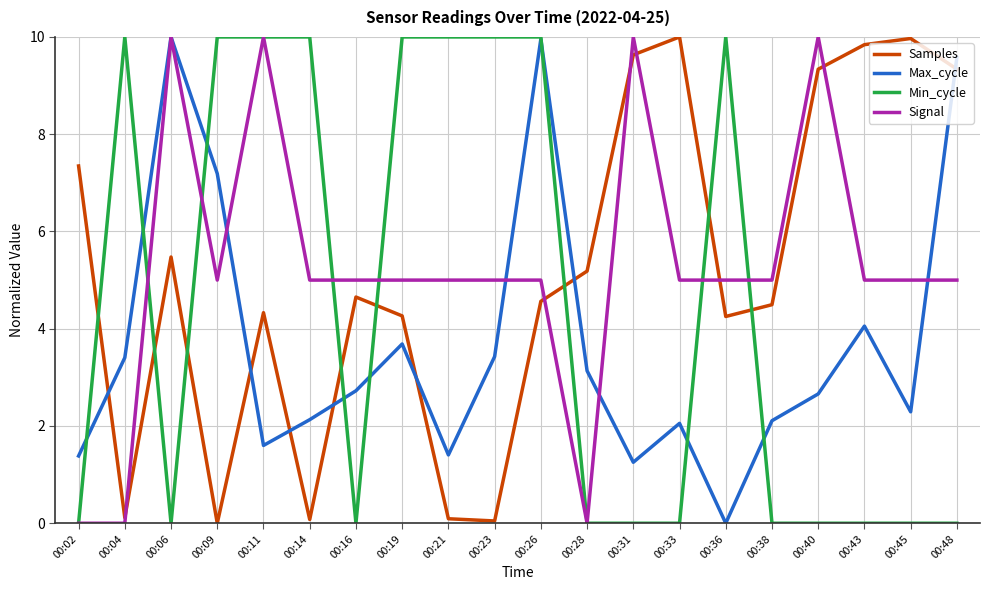

What are all the series names shown in the legend?

Samples, Max_cycle, Min_cycle, Signal